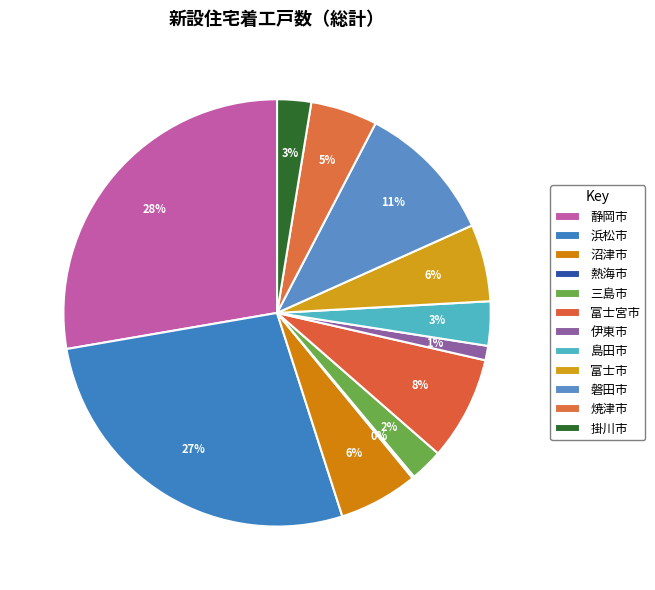

To the nearest percent, what percentage of the pie is 富士宮市?

8%